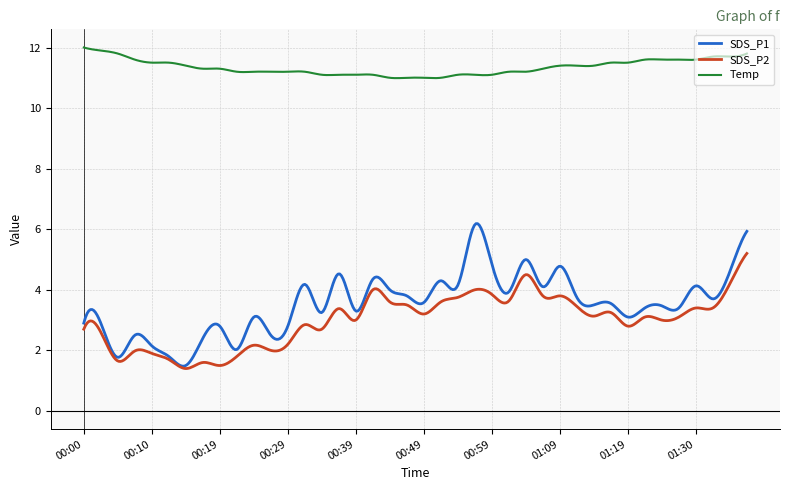

What is the smallest value displayed?

1.4